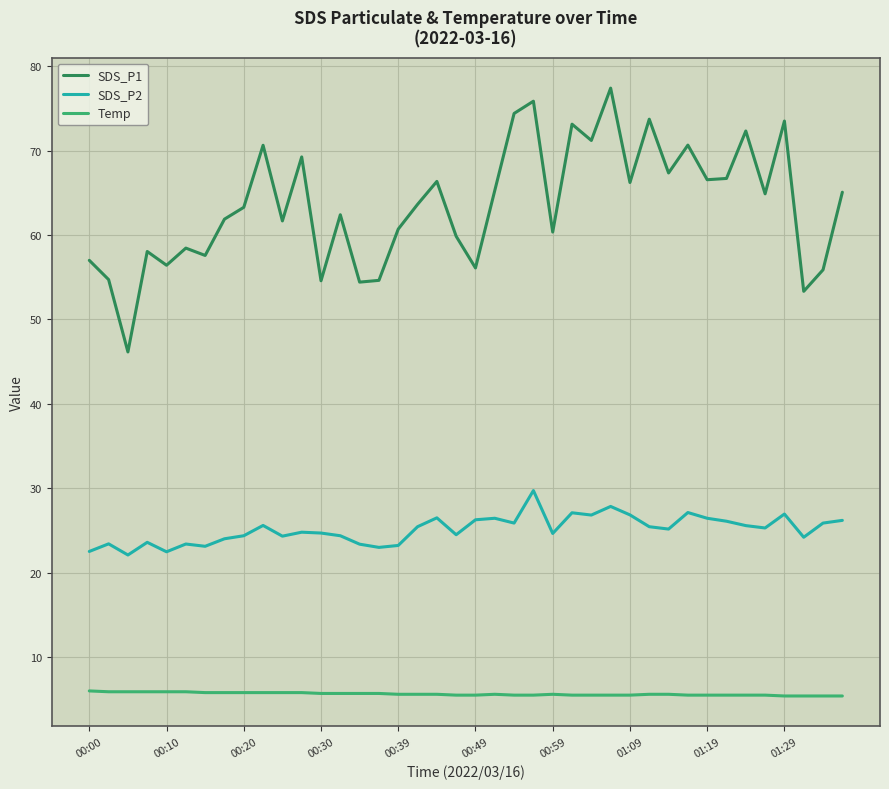

What is the maximum value for SDS_P1?

77.4